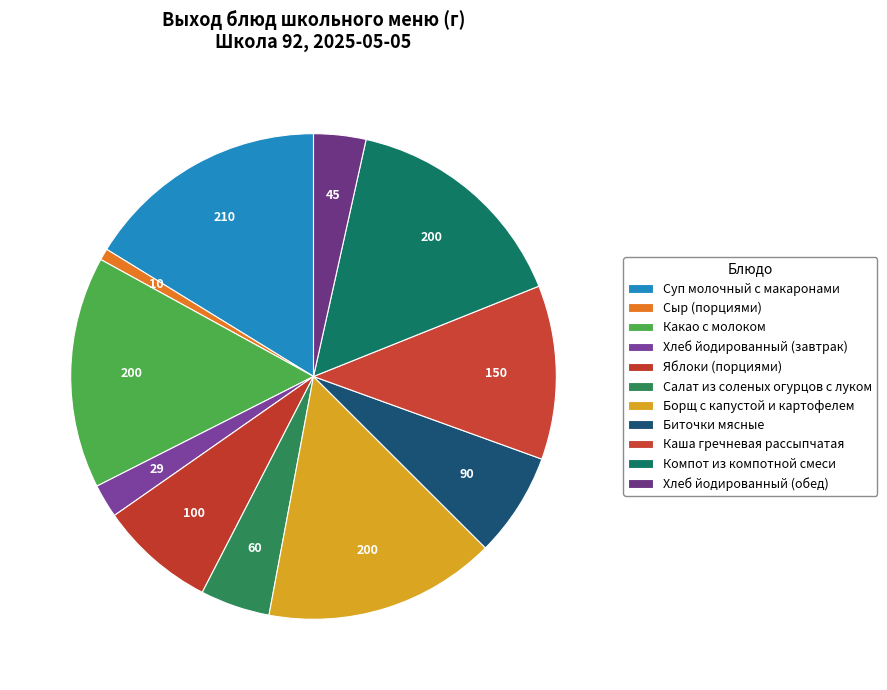

Is it true that Сыр (порциями) is 14% of the pie?

False